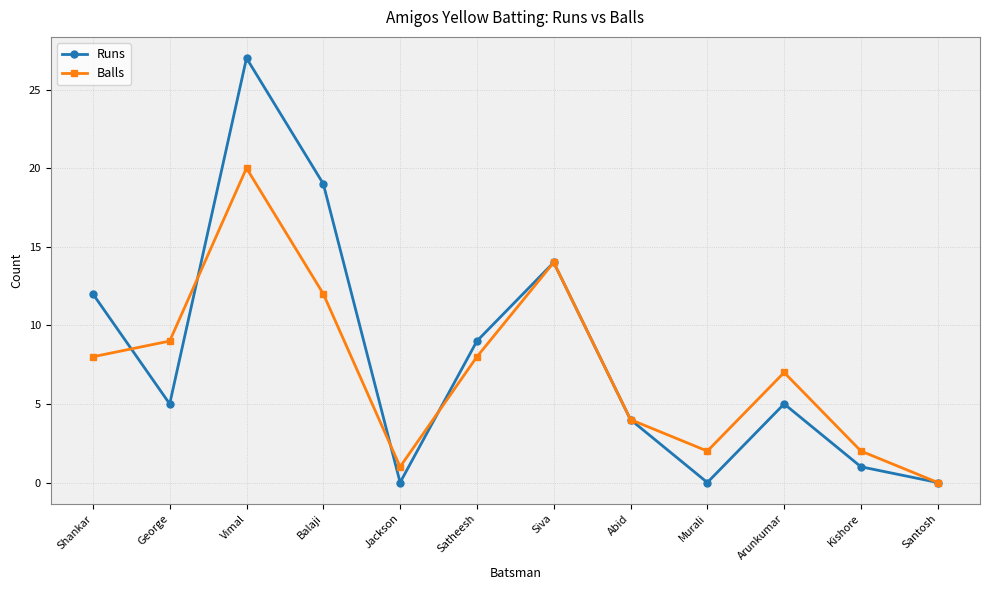

What is the total value across all series at Kishore?

3